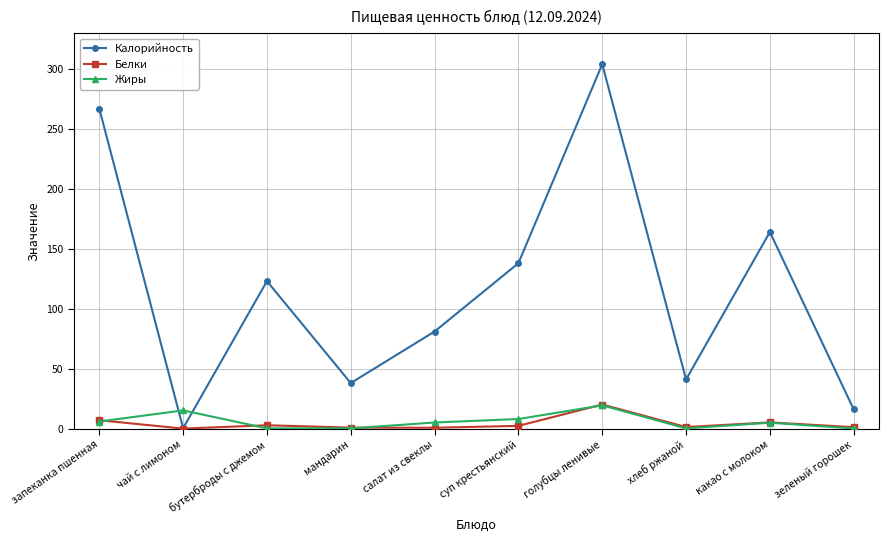

What is the difference between the highest and lowest values at чай с лимоном?

15.2